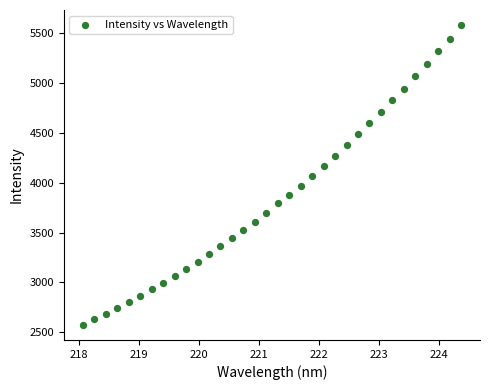

What is the range of Y values (max minus min)?

3007.5